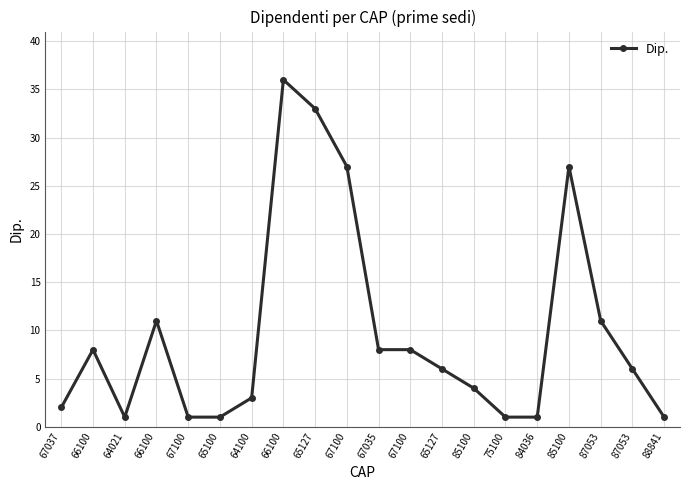

Count the number of categories in the chart.

20